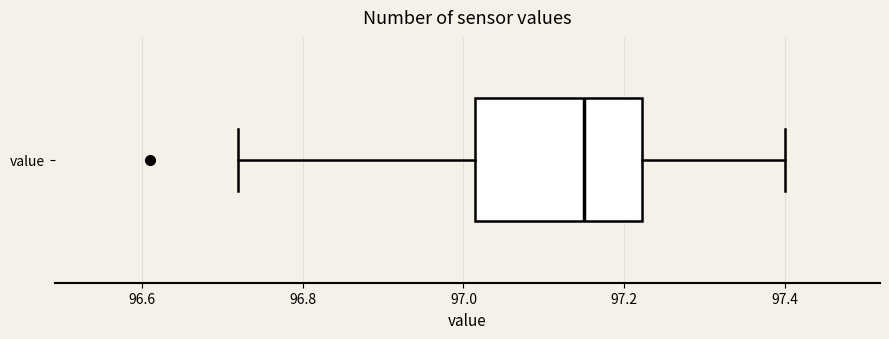

Where does the median line of the box for value sit on the x-axis? The values are not printed on the chart, so give them approximately, as read against the axis.

97.16